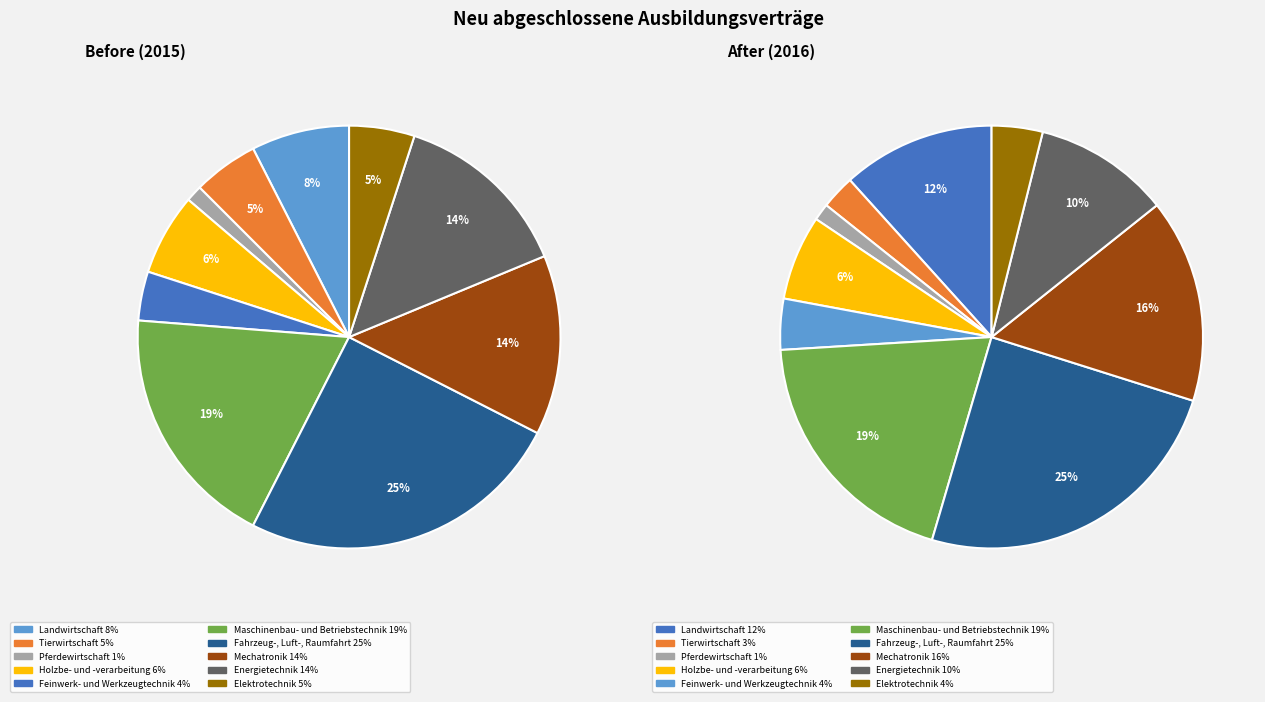

Combined, do Landwirtschaft and Maschinenbau- und Betriebstechnik account for over 50%?

No